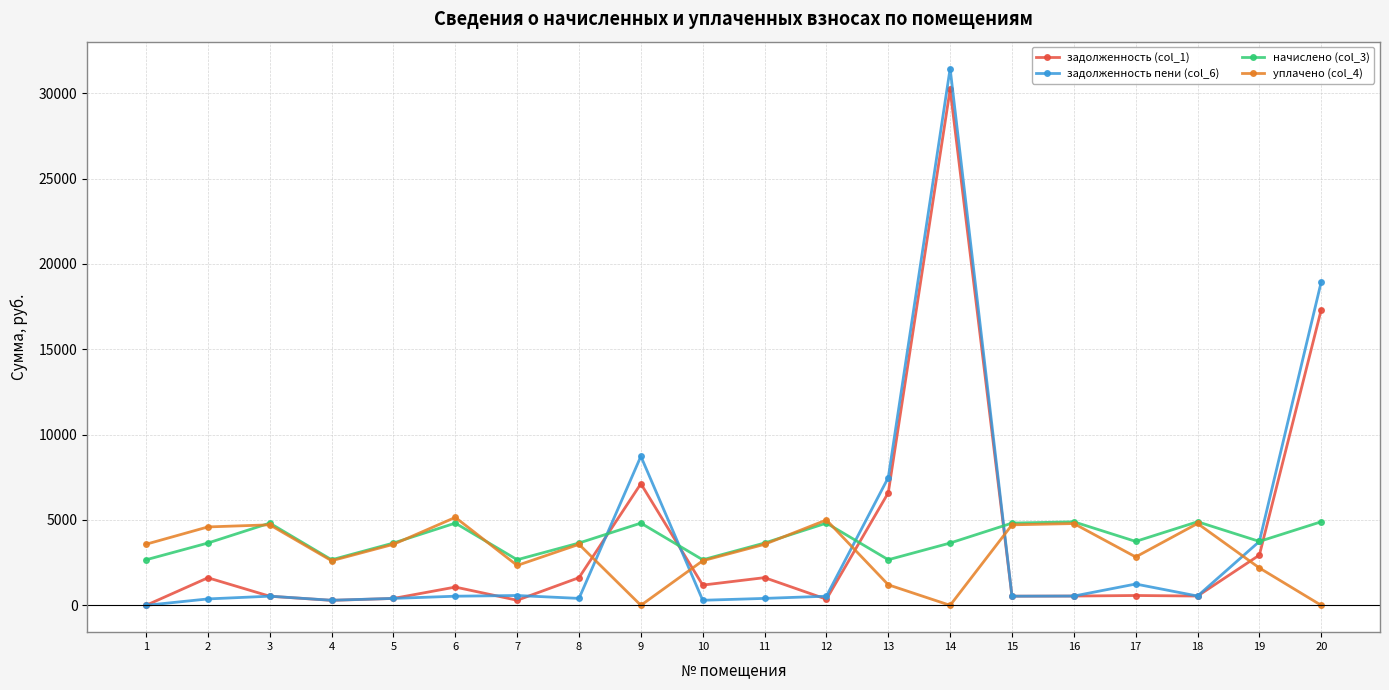

Is this an area chart (filled region under the line)?

No